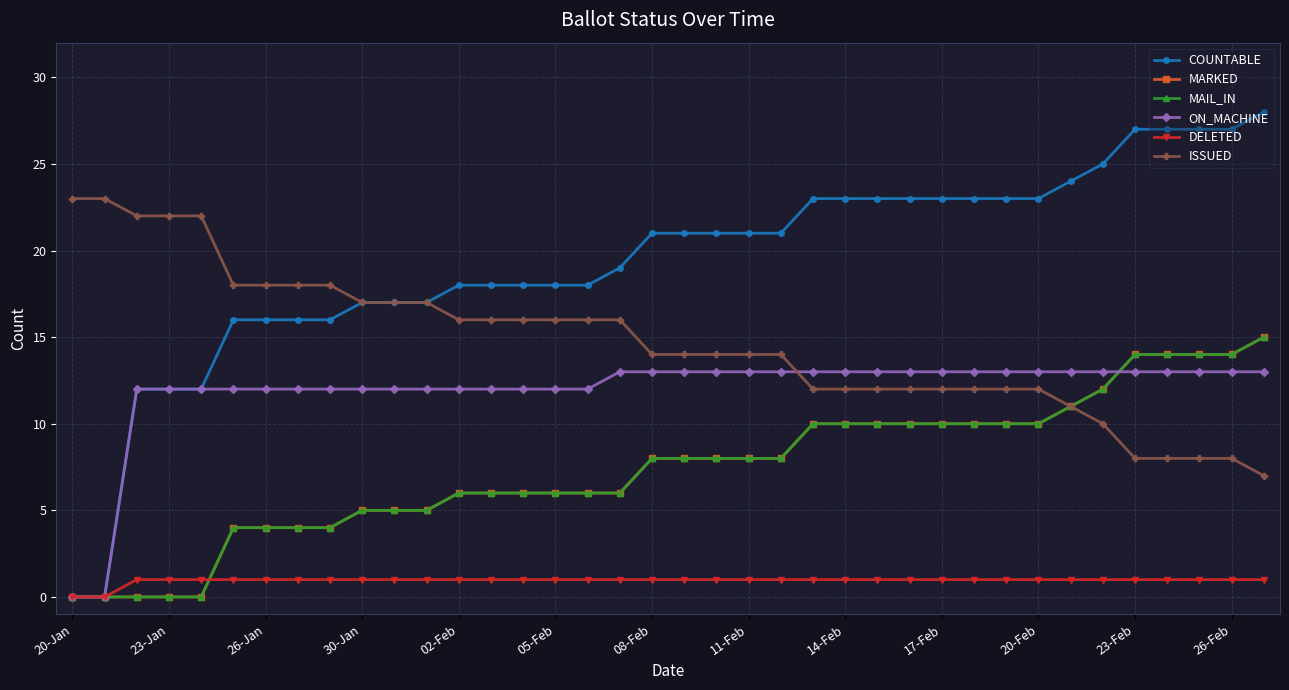

Does the chart have visible grid lines?

Yes